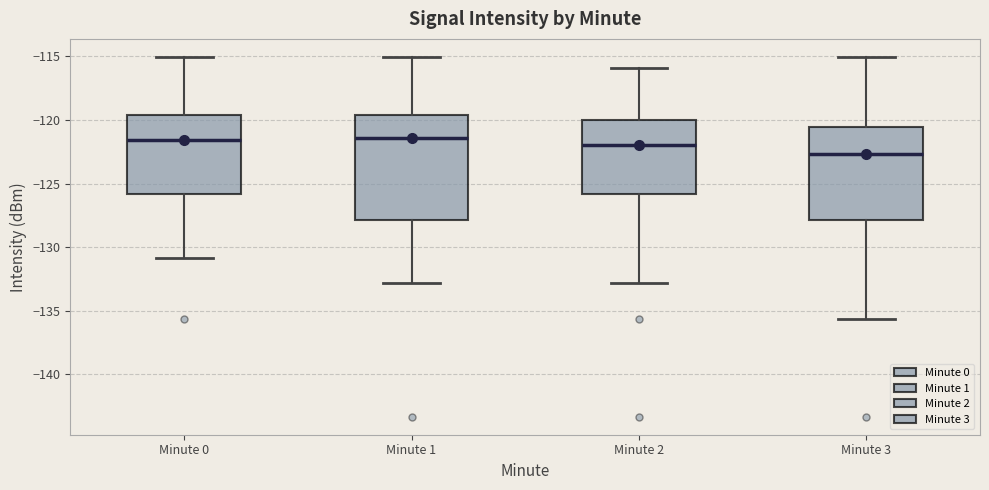

Reading left to right, transcribe this box plot: for each box, give where its median line is, the range the box spans, and where its two whiskers end, as read against the y-axis. The values are not printed on the chart, so give them approximately, as read against the axis.

Minute 0: median -121.5, box -126.0 to -119.5, whiskers -131.0 to -115.0
Minute 1: median -121.5, box -128.0 to -119.5, whiskers -133.0 to -115.0
Minute 2: median -122.0, box -126.0 to -120.0, whiskers -133.0 to -116.0
Minute 3: median -122.5, box -128.0 to -120.5, whiskers -135.5 to -115.0